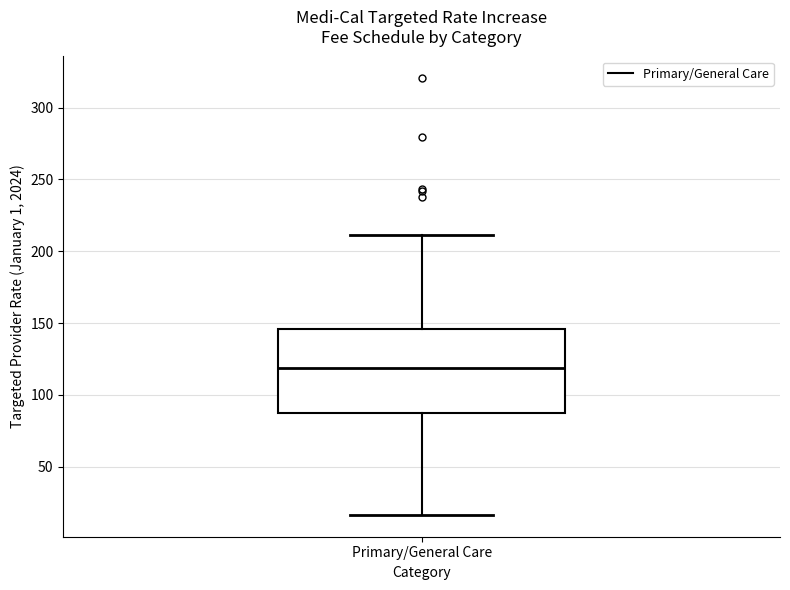

Read this box plot against the y-axis: the position of the median line, the range covered by the box, and the ends of both whiskers. The values are not printed on the chart, so give them approximately, as read against the axis.

median 120, box 85 to 145, whiskers 15 to 210